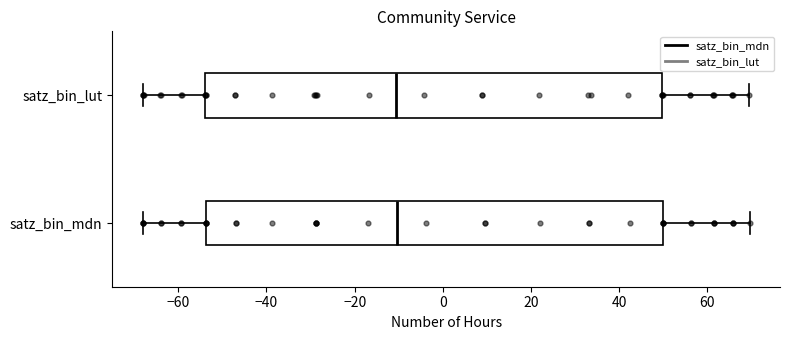

Where is the right edge of the box for satz_bin_lut on the x-axis? The values are not printed on the chart, so give them approximately, as read against the axis.

50